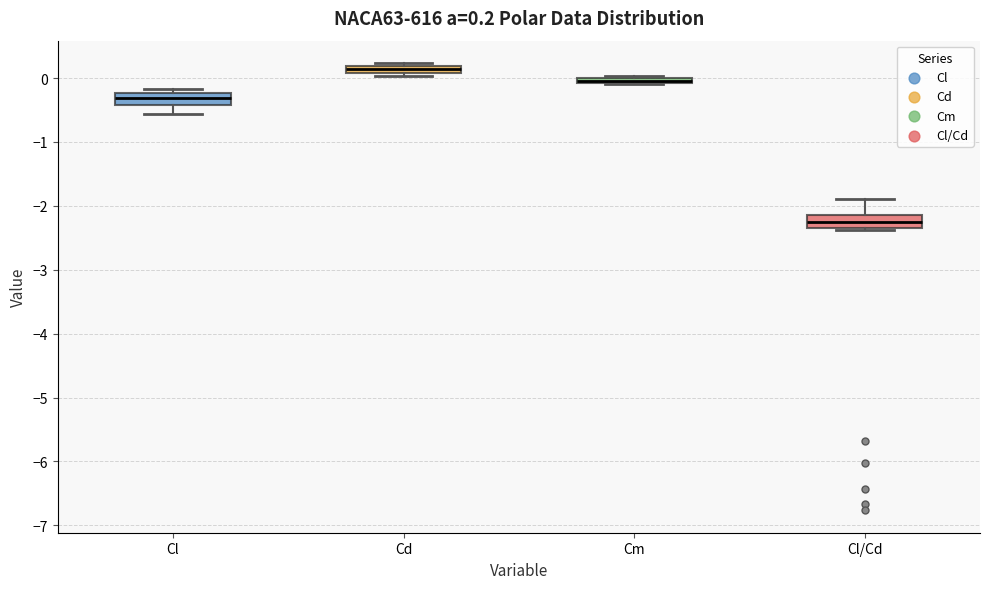

Which box's median line is the lowest?

Cl/Cd